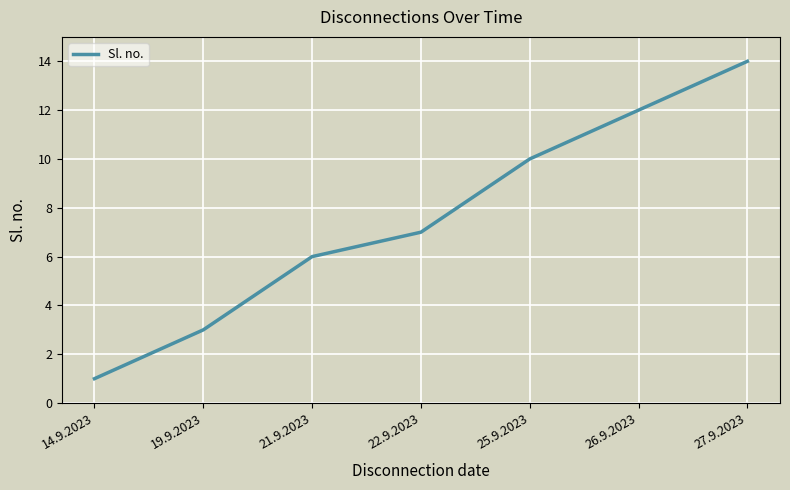

What is the change in value from 14.9.2023 to 19.9.2023?

+2